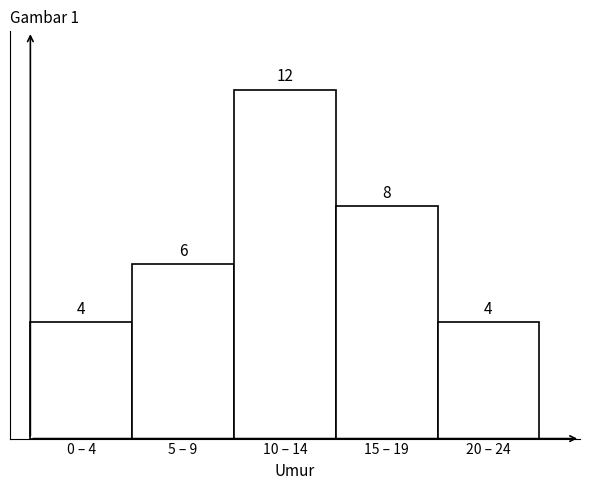

Reading left to right, what are all the values shown in this chart?

0 – 4=4	5 – 9=6	10 – 14=12	15 – 19=8	20 – 24=4